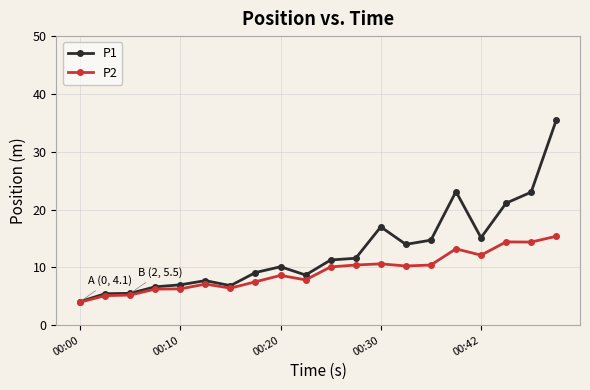

What are all the series names shown in the legend?

P1, P2